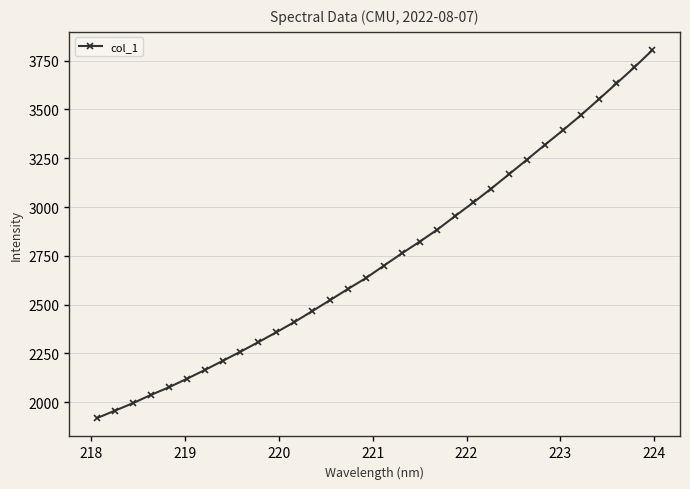

What is the value of the 23rd point from the left?

3094.2